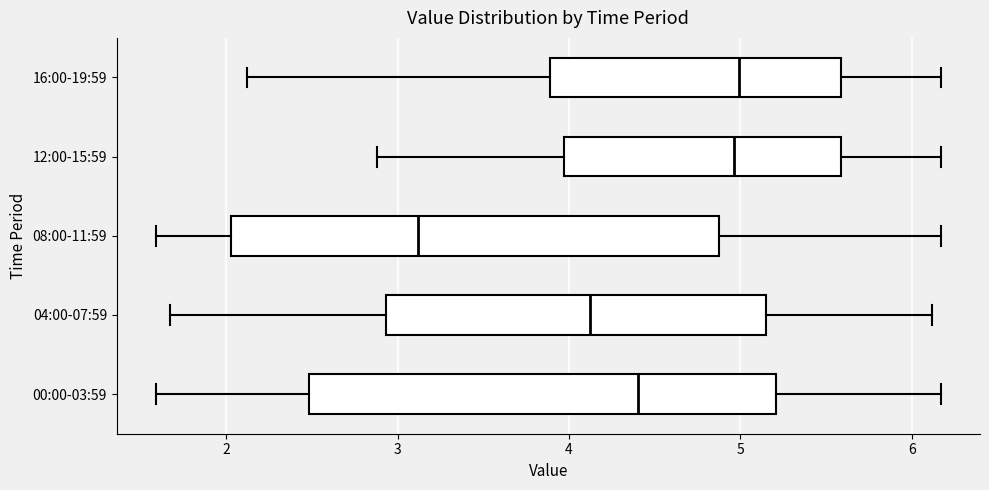

Reading bottom to top, transcribe this box plot: for each box, give where its median line is, the range the box spans, and where its two whiskers end, as read against the x-axis. The values are not printed on the chart, so give them approximately, as read against the axis.

00:00-03:59: median 4.4, box 2.5 to 5.2, whiskers 1.6 to 6.2
04:00-07:59: median 4.1, box 2.9 to 5.1, whiskers 1.7 to 6.1
08:00-11:59: median 3.1, box 2.0 to 4.9, whiskers 1.6 to 6.2
12:00-15:59: median 5.0, box 4.0 to 5.6, whiskers 2.9 to 6.2
16:00-19:59: median 5.0, box 3.9 to 5.6, whiskers 2.1 to 6.2